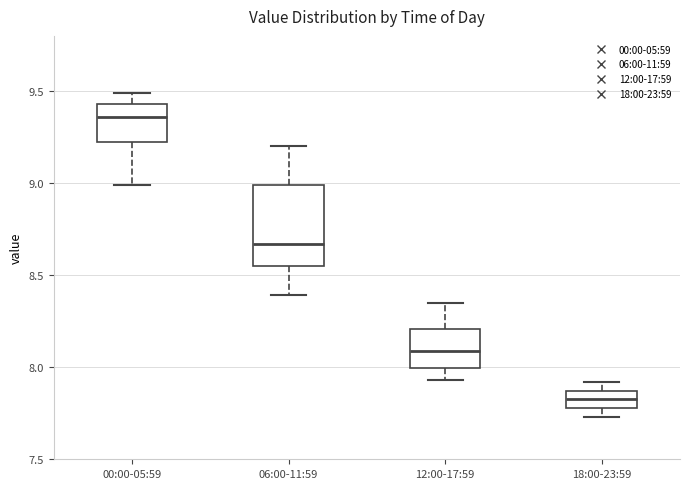

Reading left to right, read every box against the y-axis: the position of its median line, the range the box covers, and the ends of its whiskers. The values are not printed on the chart, so give them approximately, as read against the axis.

00:00-05:59: median 9.35, box 9.25 to 9.45, whiskers 9.00 to 9.50
06:00-11:59: median 8.65, box 8.55 to 9.00, whiskers 8.40 to 9.20
12:00-17:59: median 8.10, box 8.00 to 8.20, whiskers 7.95 to 8.35
18:00-23:59: median 7.85 (inside the box), box 7.80 to 7.85, whiskers 7.75 to 7.90